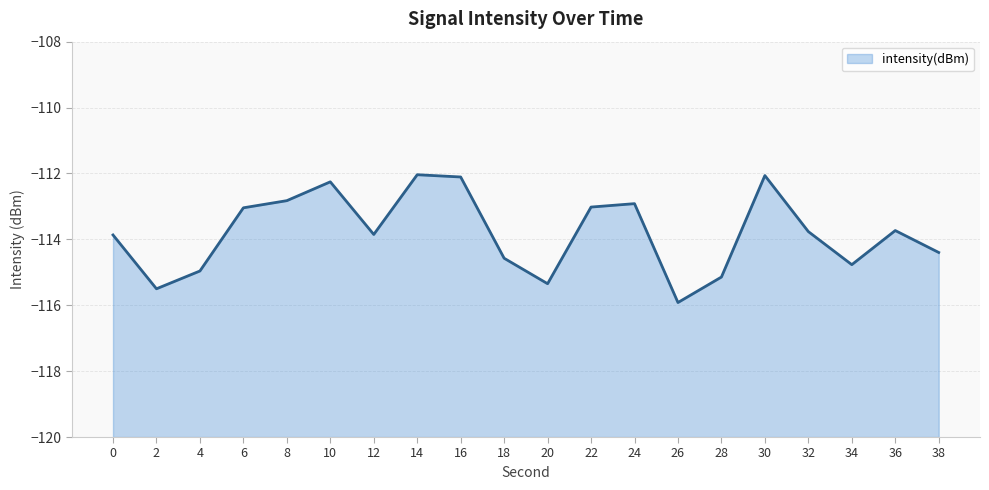

How many points are lower than both their immediate neighbors (excluding endpoints)?

5